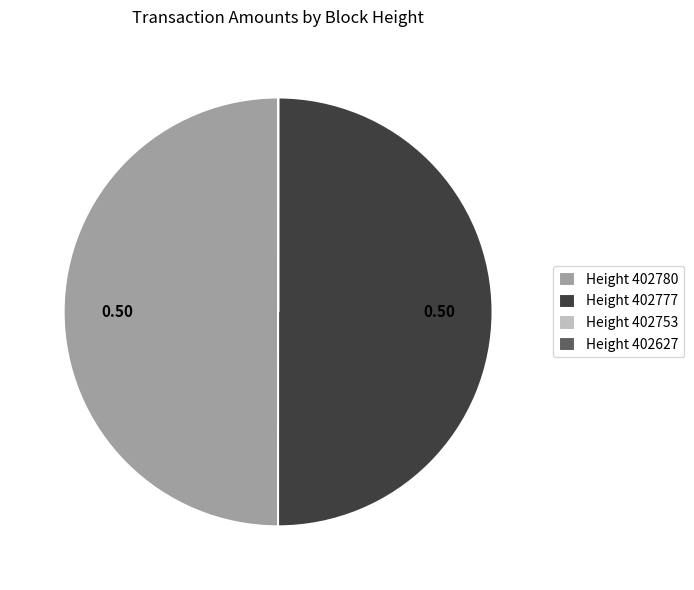

What is the ratio of the value at Height 402780 to the value at Height 402777?

1.0